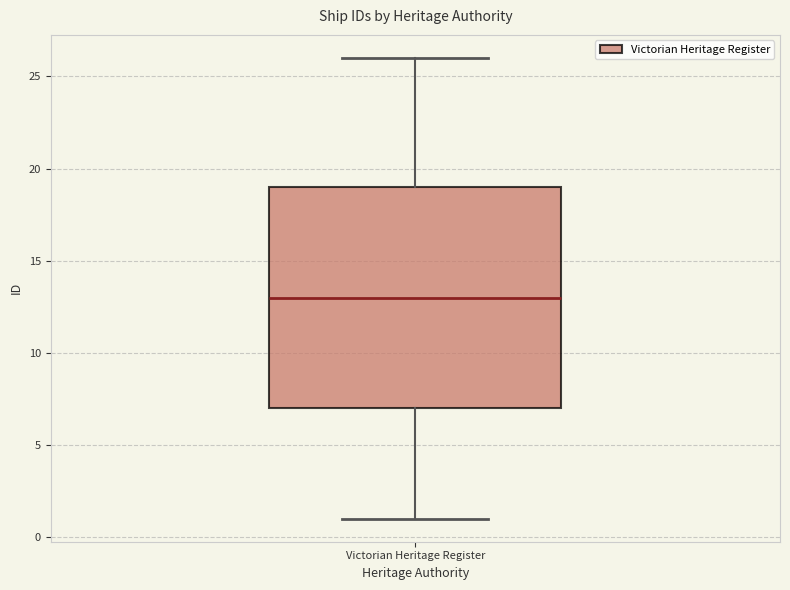

Transcribe this box plot: give where the median line is, the range the box spans, and where the two whiskers end, as read against the y-axis. The values are not printed on the chart, so give them approximately, as read against the axis.

median 13, box 7 to 19, whiskers 1 to 26